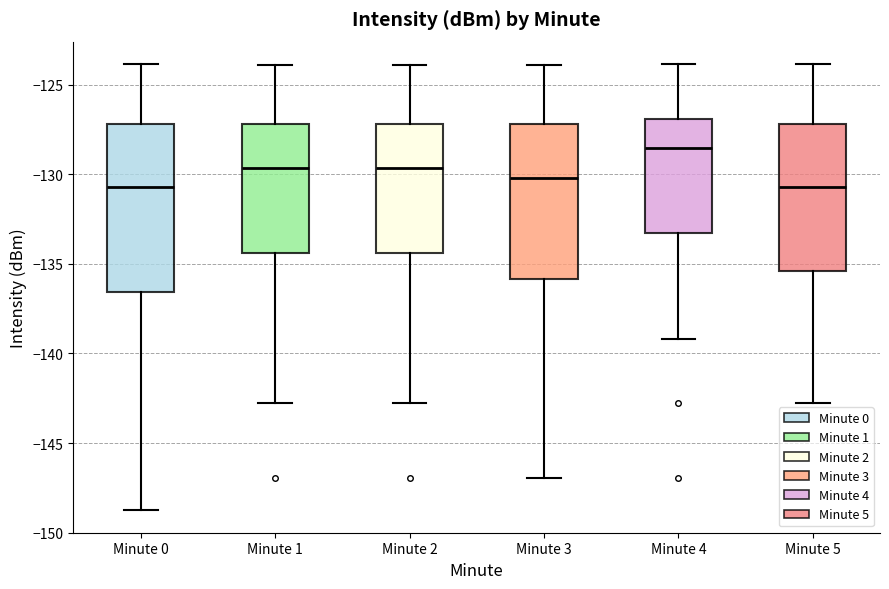

Reading left to right, read every box against the y-axis: the position of its median line, the range the box covers, and the ends of its whiskers. The values are not printed on the chart, so give them approximately, as read against the axis.

Minute 0: median -130.5, box -136.5 to -127.0, whiskers -149.0 to -124.0
Minute 1: median -129.5, box -134.5 to -127.0, whiskers -142.5 to -124.0
Minute 2: median -129.5, box -134.5 to -127.0, whiskers -142.5 to -124.0
Minute 3: median -130.0, box -136.0 to -127.0, whiskers -147.0 to -124.0
Minute 4: median -128.5, box -133.0 to -127.0, whiskers -139.0 to -124.0
Minute 5: median -130.5, box -135.5 to -127.0, whiskers -142.5 to -124.0